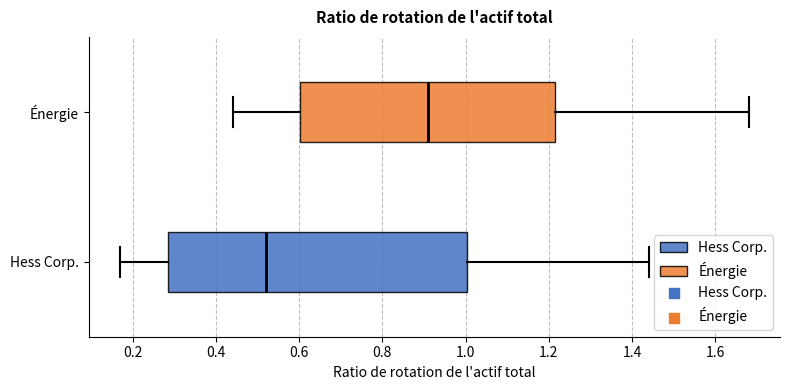

Where is the left edge of the box for Hess Corp. on the x-axis? The values are not printed on the chart, so give them approximately, as read against the axis.

0.28